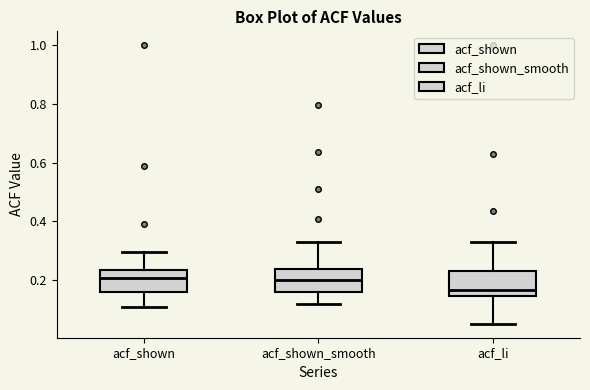

Where does the lower whisker of the box for acf_shown end on the y-axis? The values are not printed on the chart, so give them approximately, as read against the axis.

0.10